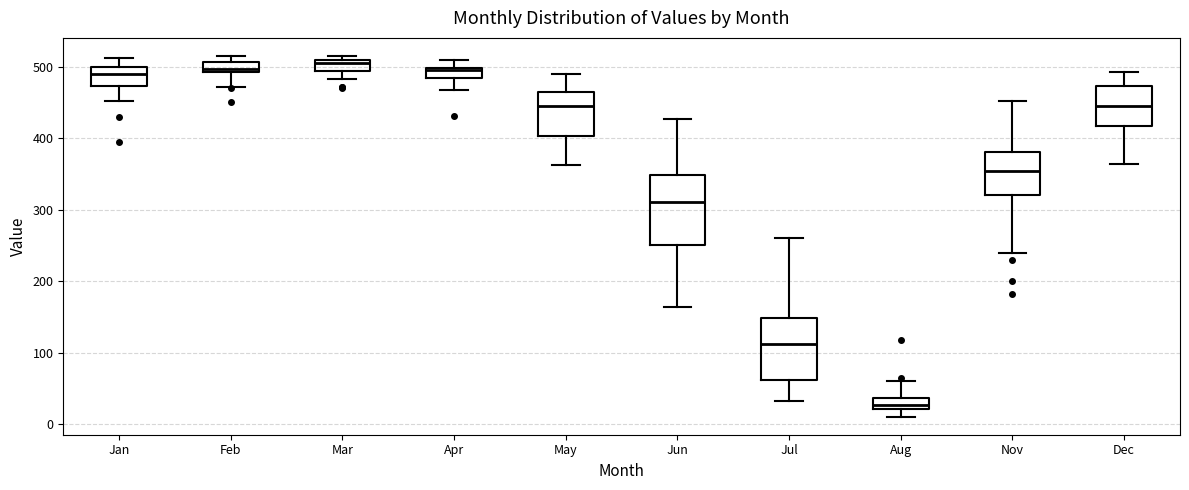

Which box is the tallest, from its lower edge to its upper edge?

Jun